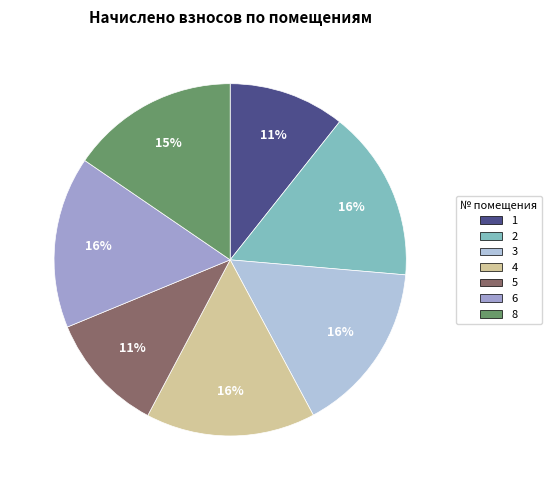

What percentage is the 3 slice, to the nearest percent?

16%